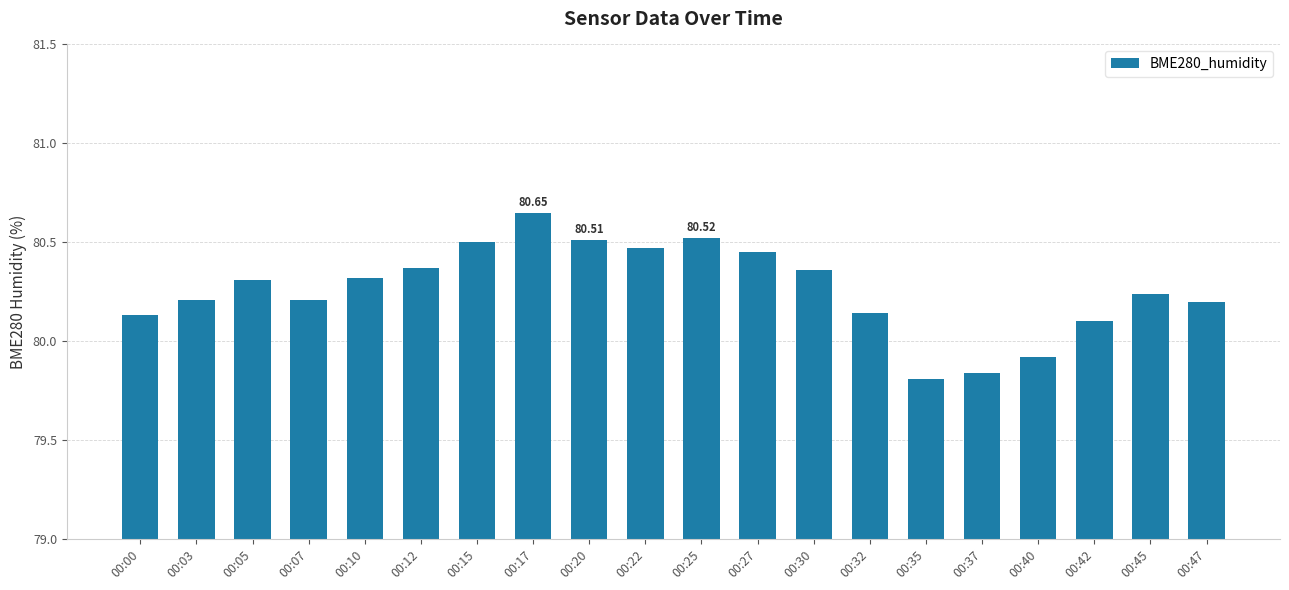

What is the change in value from 00:00 to 00:12?

+0.2